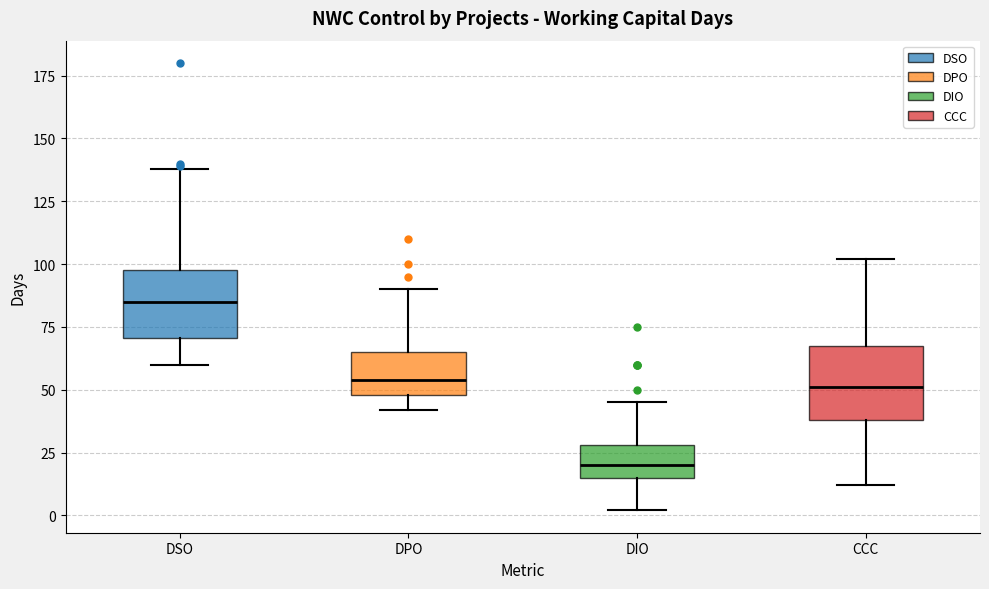

Which box has the lowest median line?

DIO